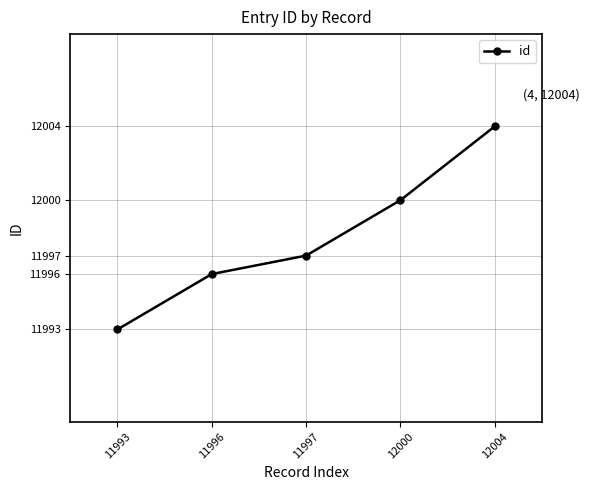

Between 12000 and 11993, which is larger?

12000